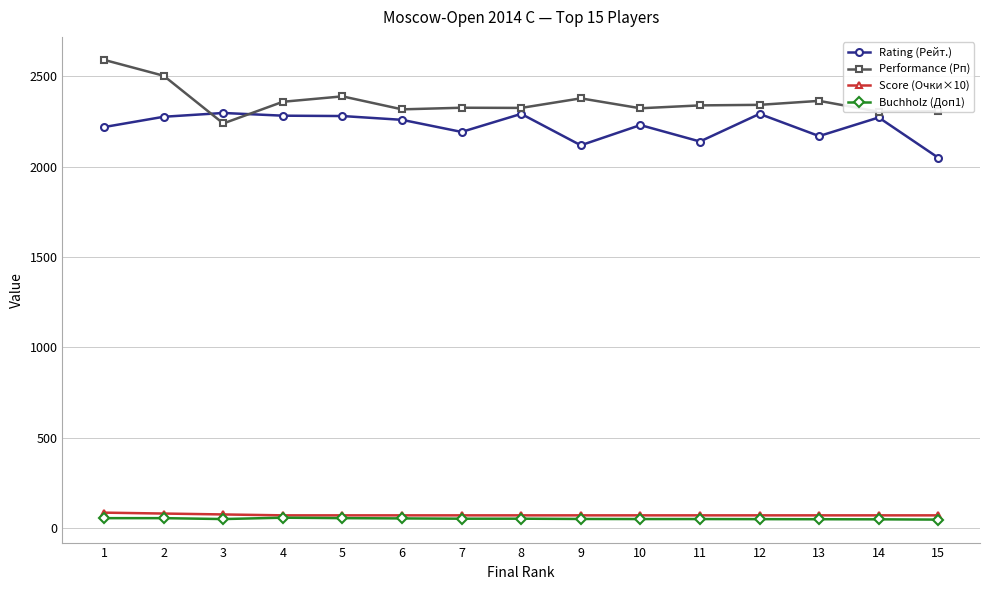

Is the value of Score (Очки×10) at 15 greater than the value of Rating (Рейт.) at 4?

No